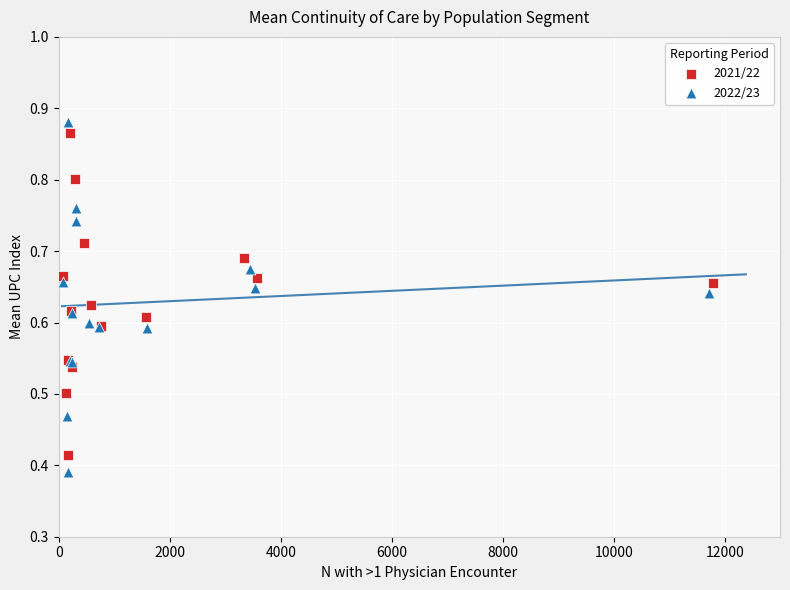

Which series has the widest spread of Y values?

2022/23